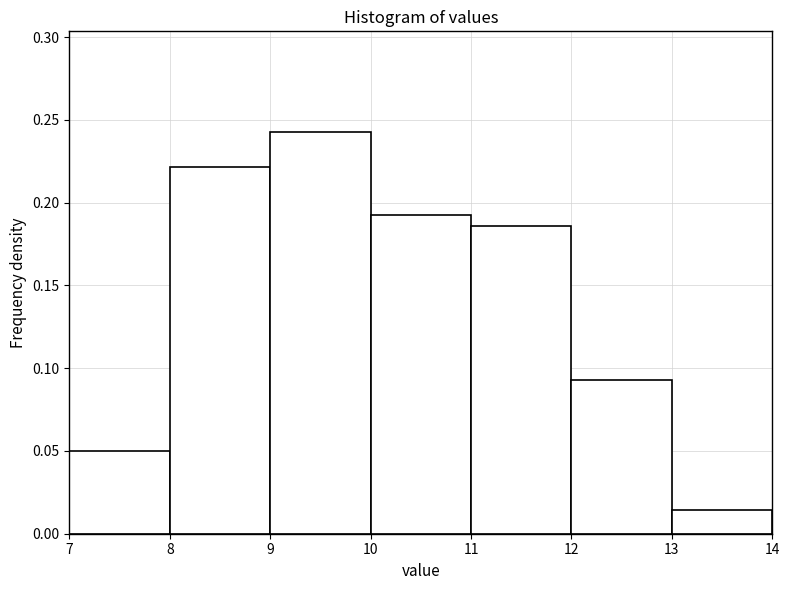

What is the height of the bar covering 8 to 9 on the x-axis? The values are not printed on the chart, so give them approximately, as read against the axis.

0.220